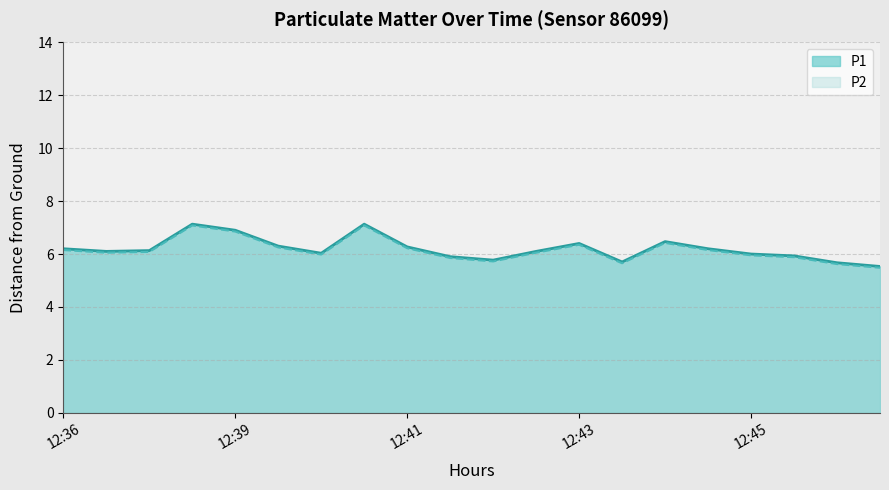

Reading right to left, what are all the values shown in this chart?

P1: 5.5	5.7	5.9	6.0	6.2	6.5	5.7	6.4	6.1	5.8	5.9	6.3	7.1	6.0	6.3	6.9	7.1	6.1	6.1	6.2
P2: 5.5	5.6	5.9	6.0	6.2	6.4	5.7	6.4	6.0	5.7	5.9	6.2	7.1	6.0	6.2	6.9	7.1	6.1	6.0	6.2